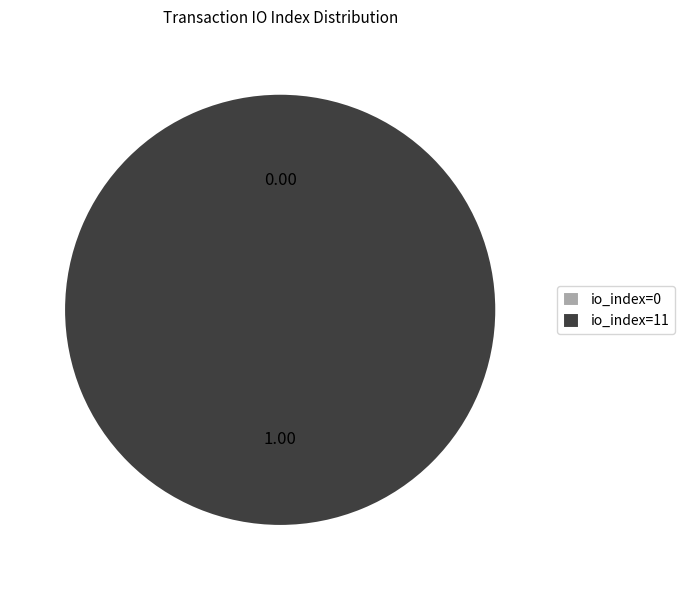

What is the total percentage of io_index=0 and io_index=11?

100.0%